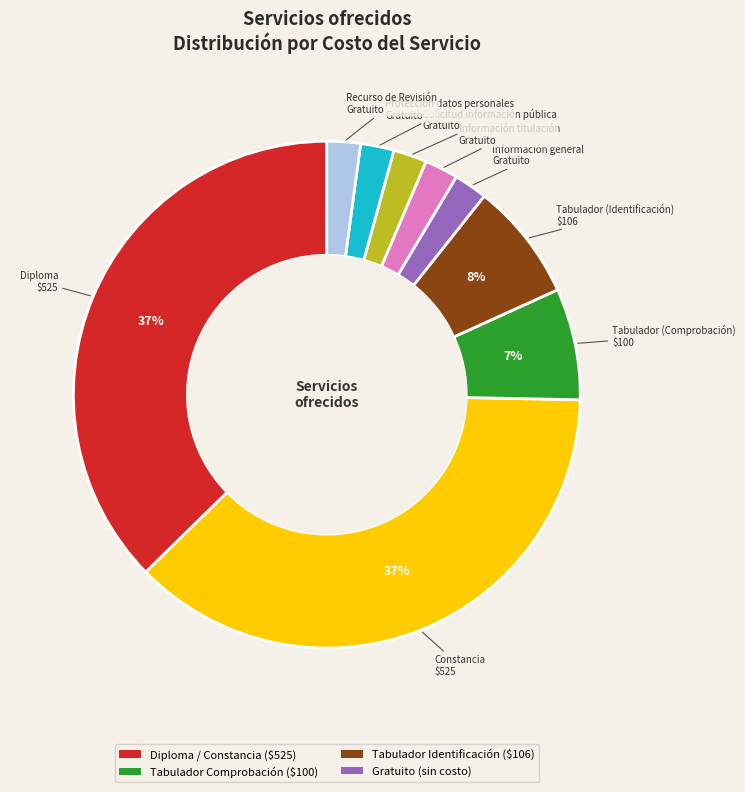

To the nearest percent, what is the average slice percentage?

11%